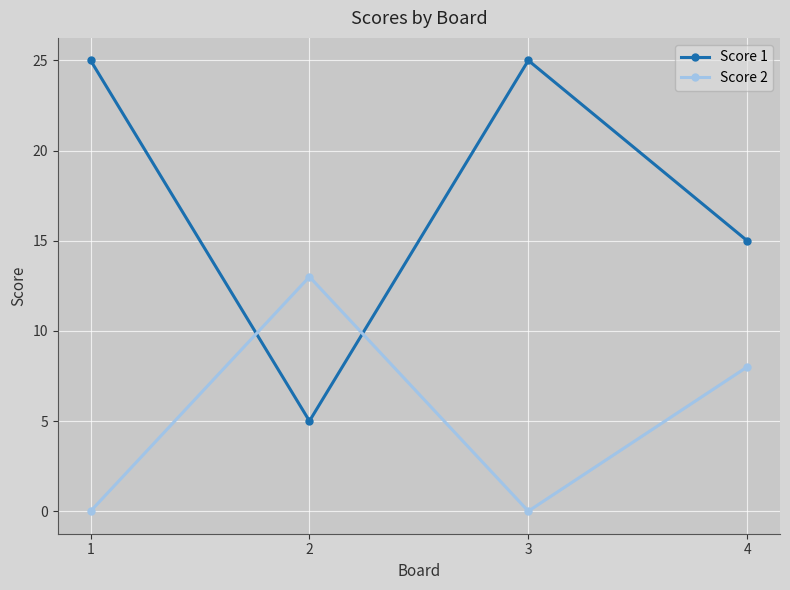

What is the total value across all series at 4?

23